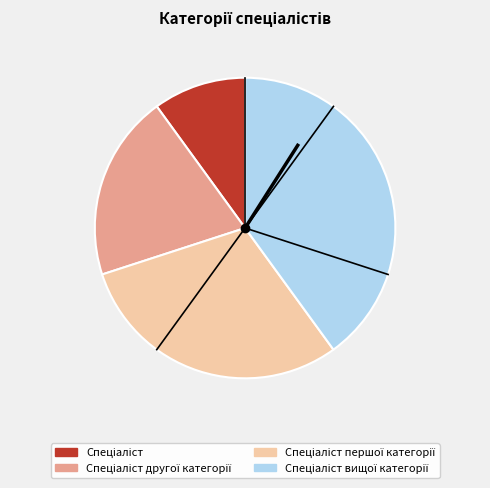

How many slices are in this pie chart?

4